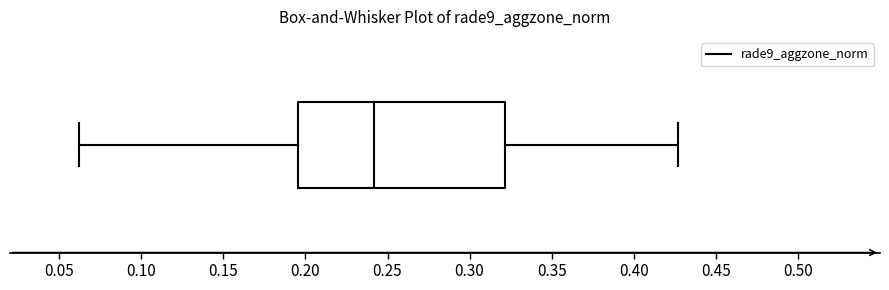

Where does the right whisker of the box end on the x-axis? The values are not printed on the chart, so give them approximately, as read against the axis.

0.425